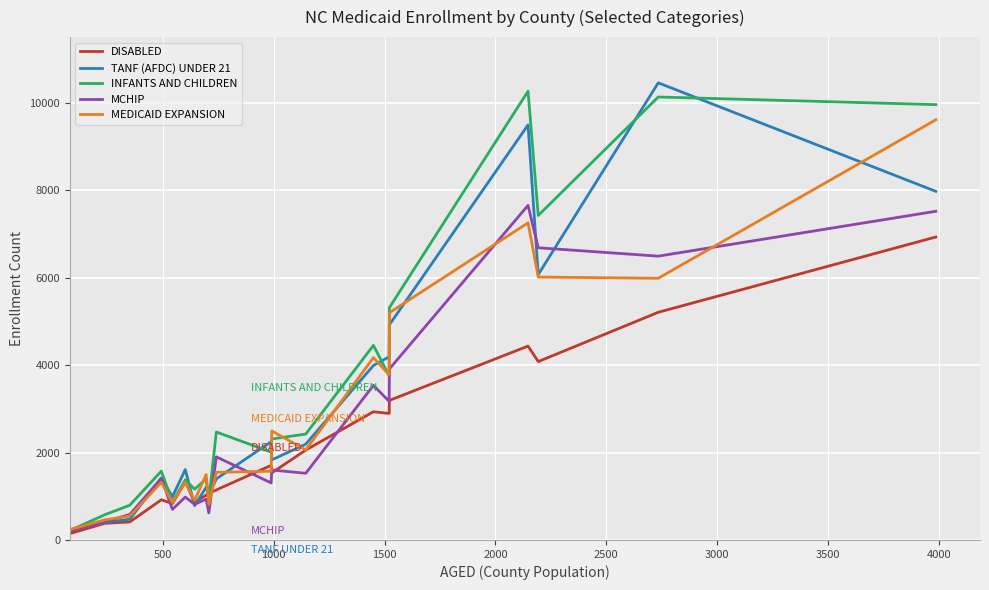

At how many categories does at least one series exceed 5530?

4